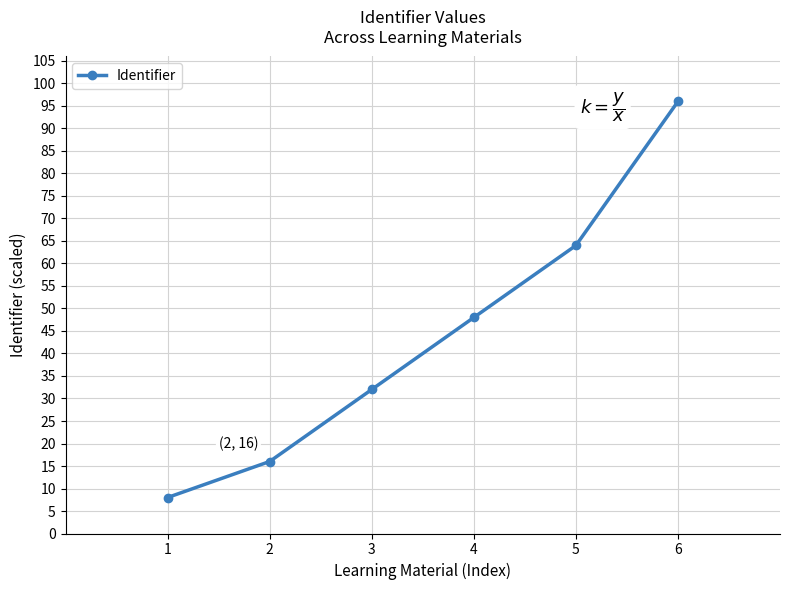

What is the average value?

44